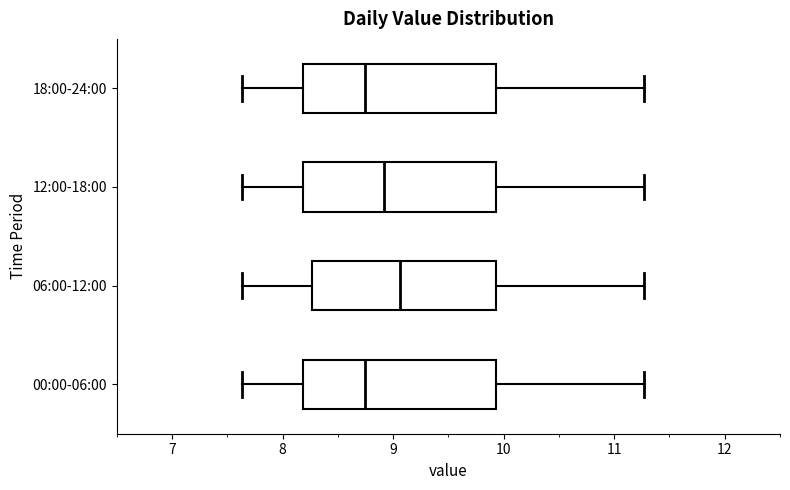

Where does the median line of the box for 18:00-24:00 sit on the x-axis? The values are not printed on the chart, so give them approximately, as read against the axis.

8.8